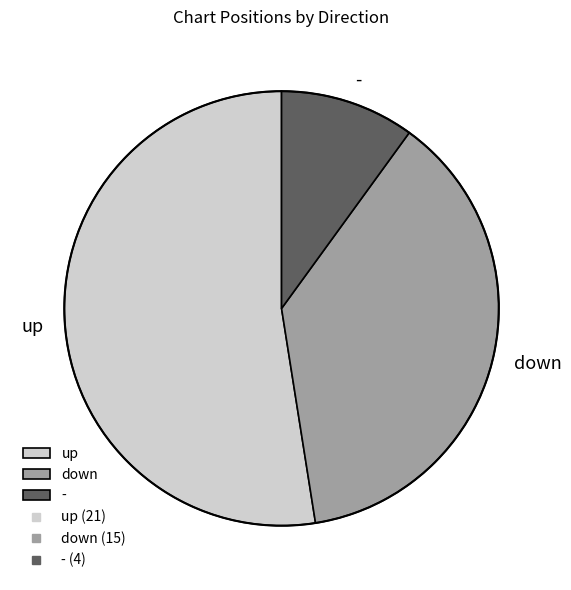

Between - and down, which is larger?

down